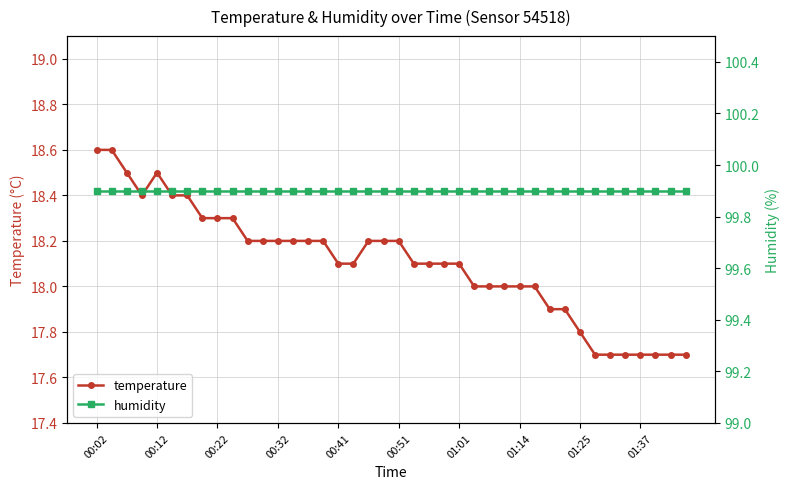

Rank the series at 00:51 from highest to lowest value.

humidity, temperature